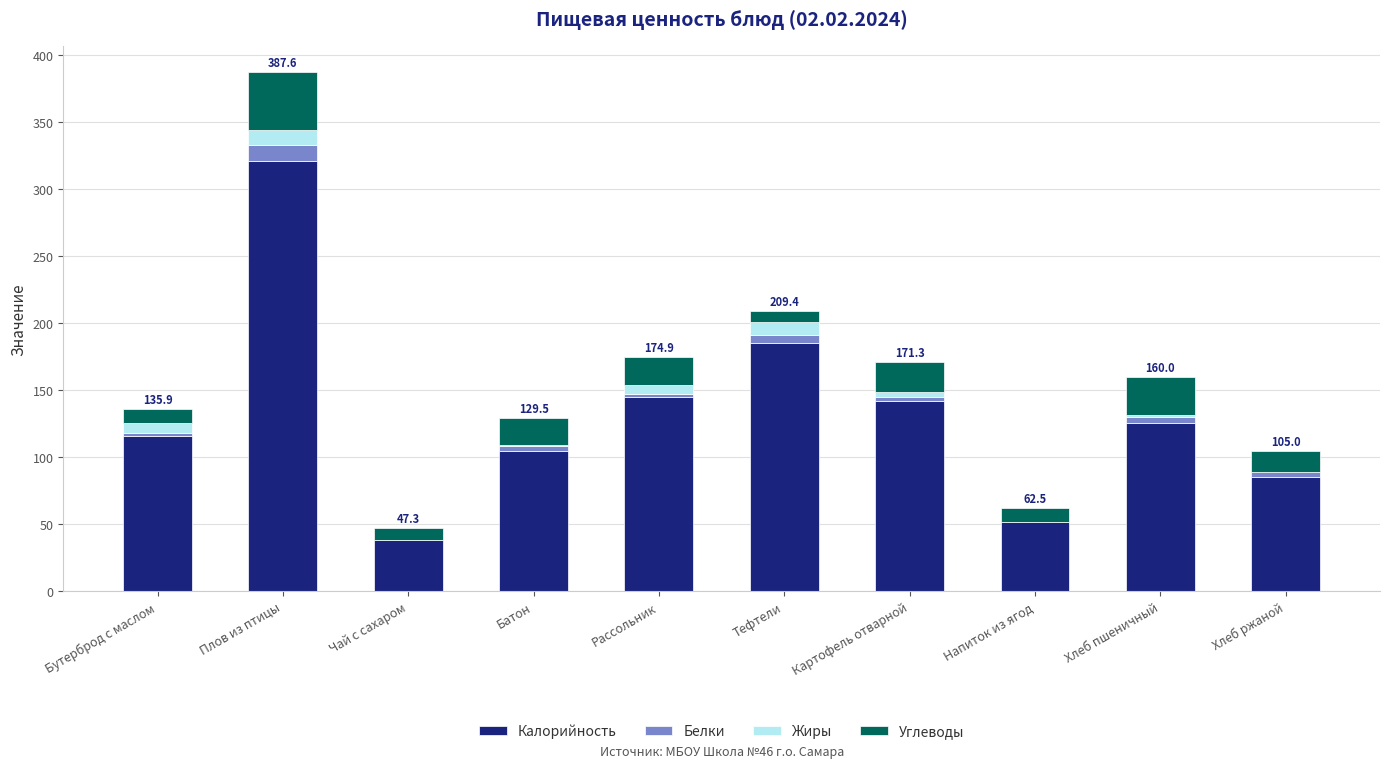

At which category is the sum across all series the highest?

Плов из птицы